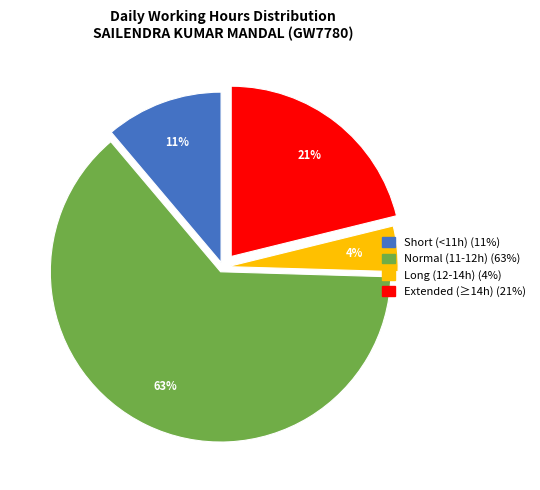

To the nearest percent, what is the average slice percentage?

25%